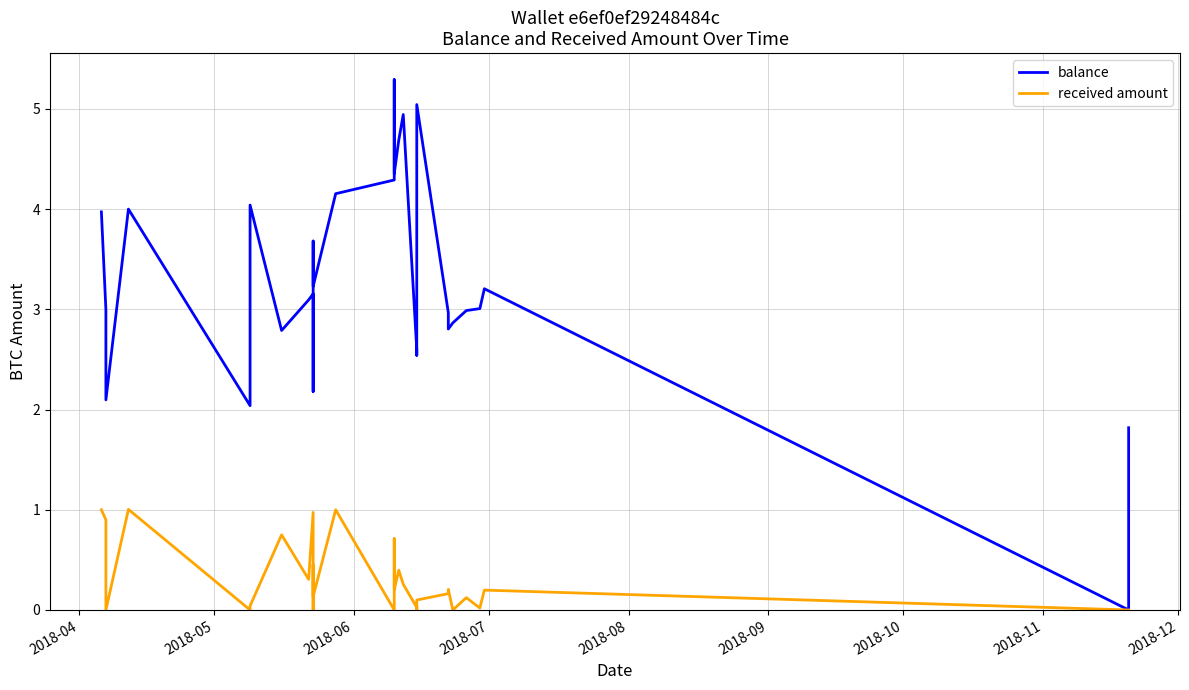

What are all the series names shown in the legend?

balance, received amount